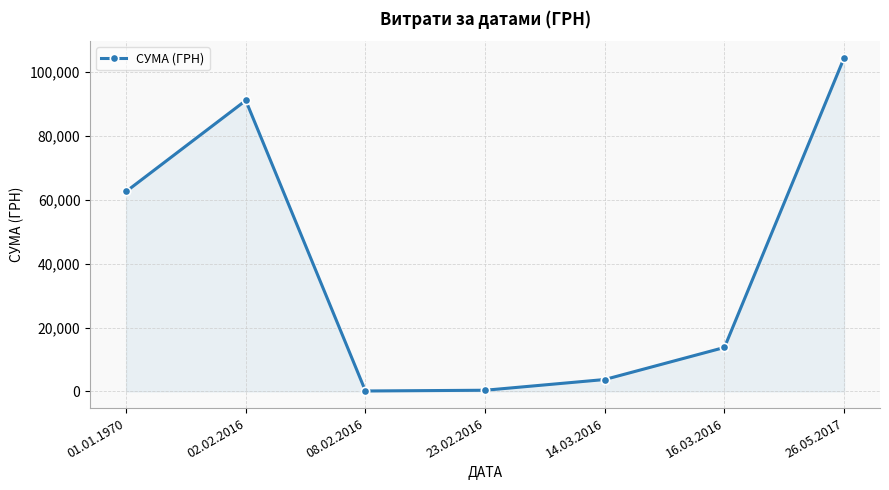

How many points are higher than both their immediate neighbors (excluding endpoints)?

1